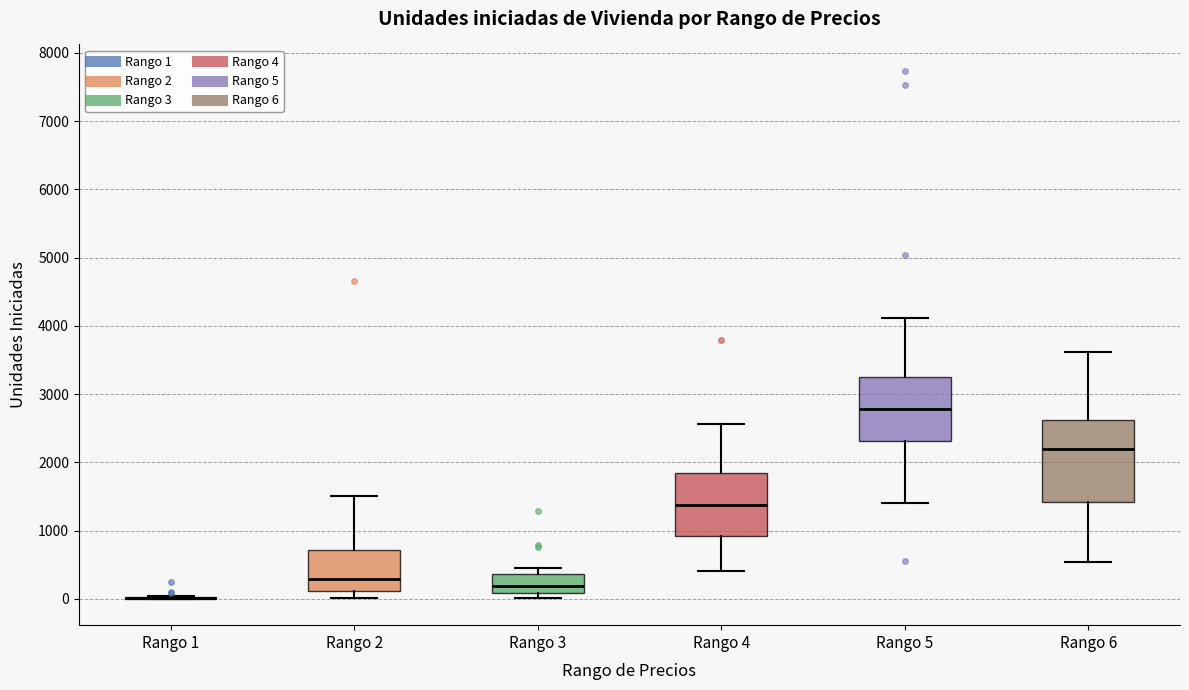

Which box is the tallest, from its lower edge to its upper edge?

Rango 6